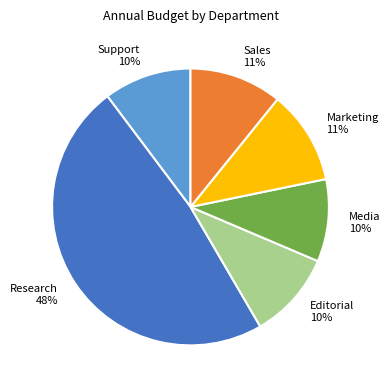

What is the ratio of the value at Marketing to the value at Editorial?

1.1